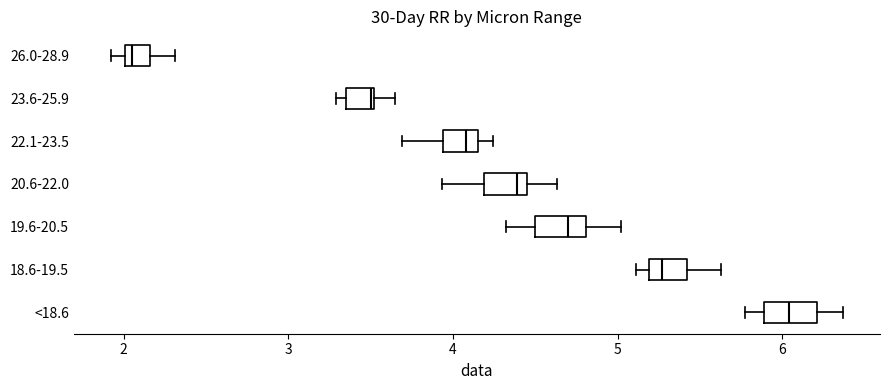

Which box's median line is the furthest to the left?

26.0-28.9